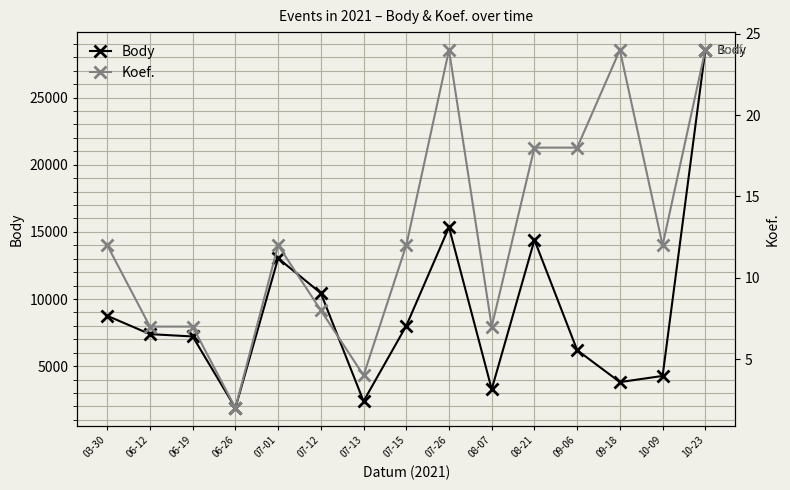

Which category has the highest value in the Koef. series?

07-26